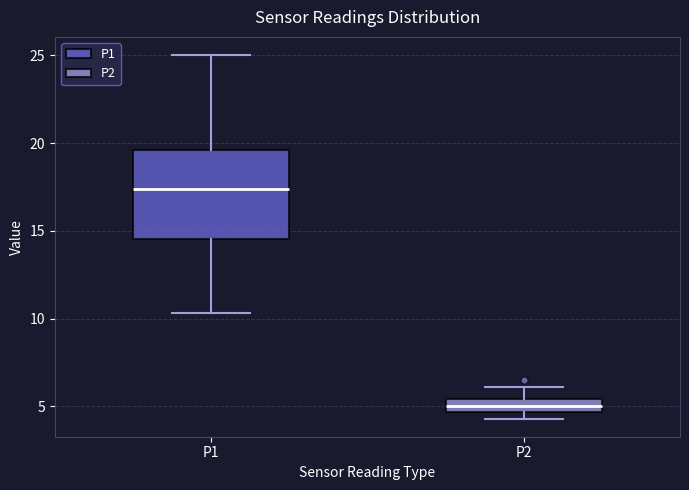

Comparing the boxes themselves (not the whiskers), which one is the tallest?

P1